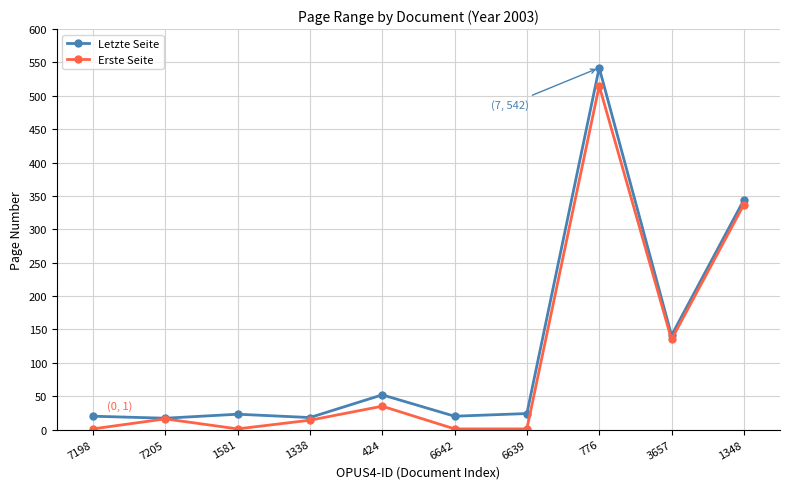

Which series has the widest spread of values?

Letzte Seite